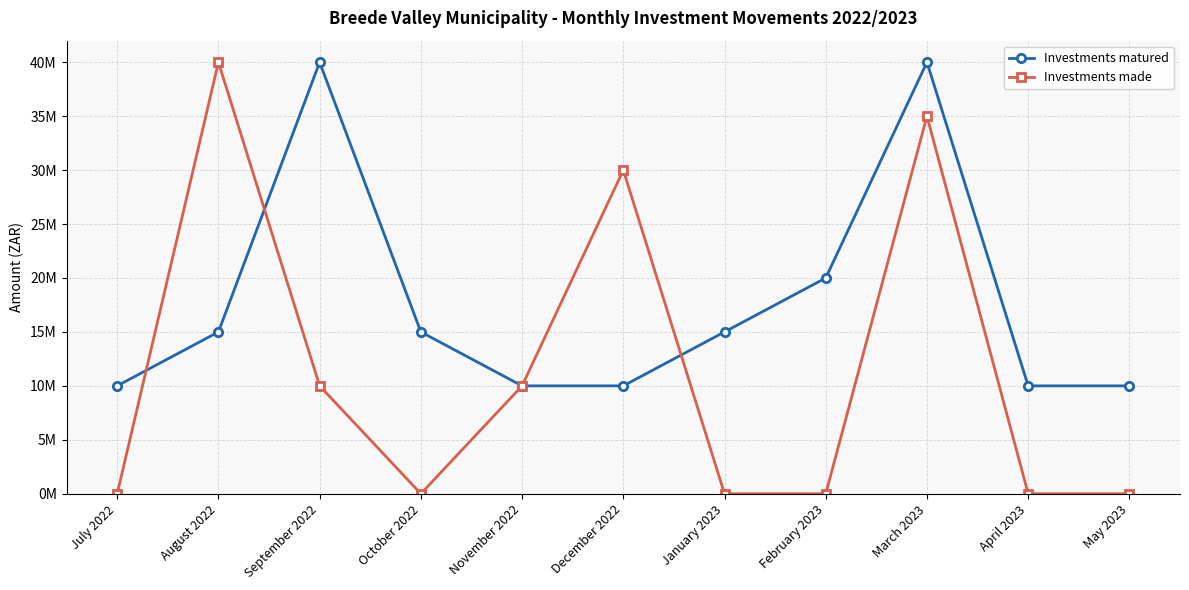

What is the label of the 9th point from the right?

September 2022